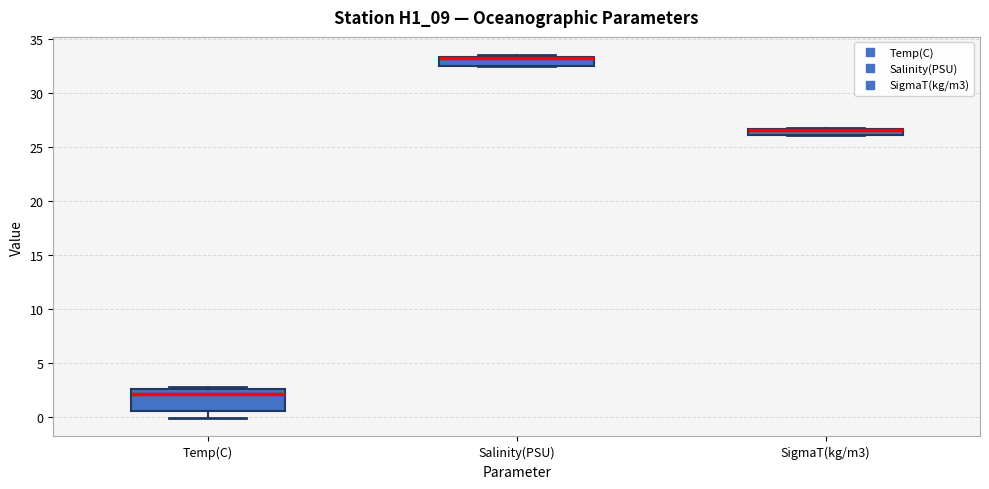

Where does the lower whisker of the box for Temp(C) end on the y-axis? The values are not printed on the chart, so give them approximately, as read against the axis.

0.0